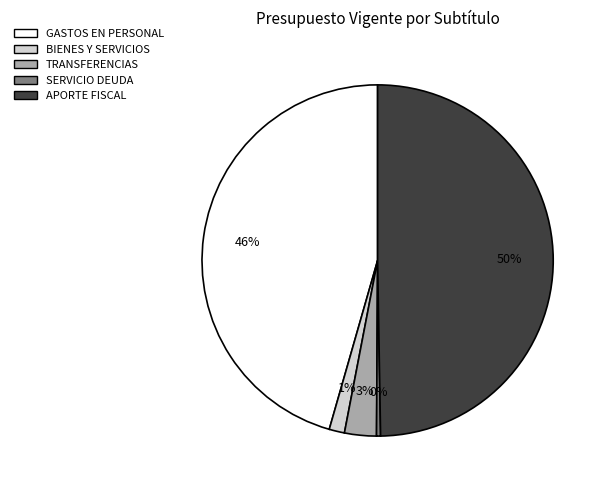

To the nearest percent, what percentage of the pie is APORTE FISCAL?

50%